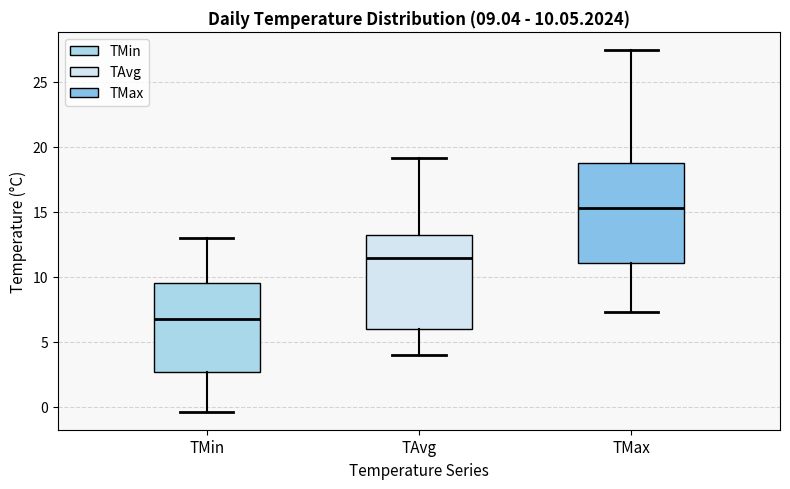

Which box's median line is the highest?

TMax